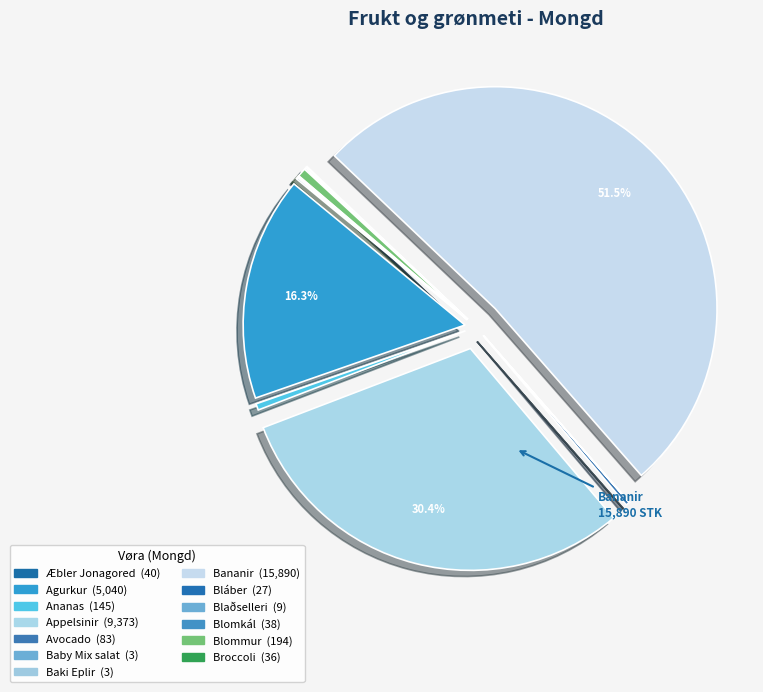

What is the change in value from Ananas to Broccoli?

-109